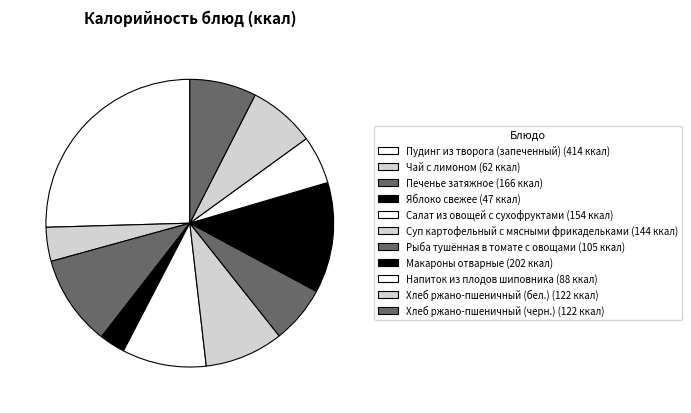

How many slices are in this pie chart?

11